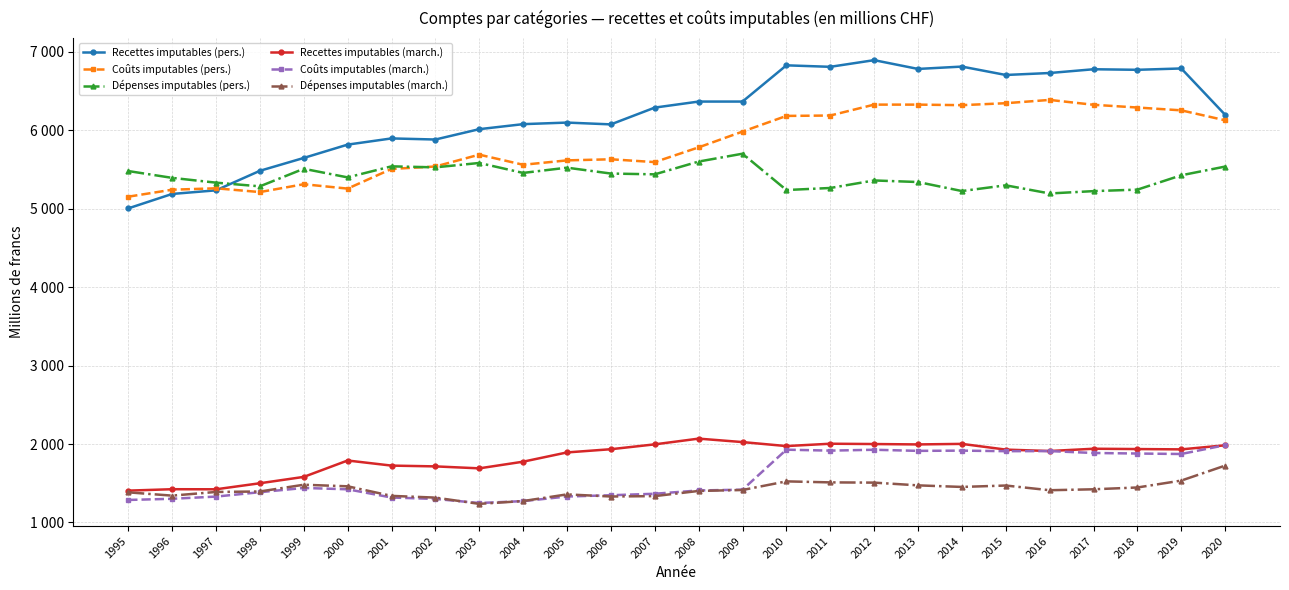

At which label does Dépenses imputables (march.) reach its minimum?

2003